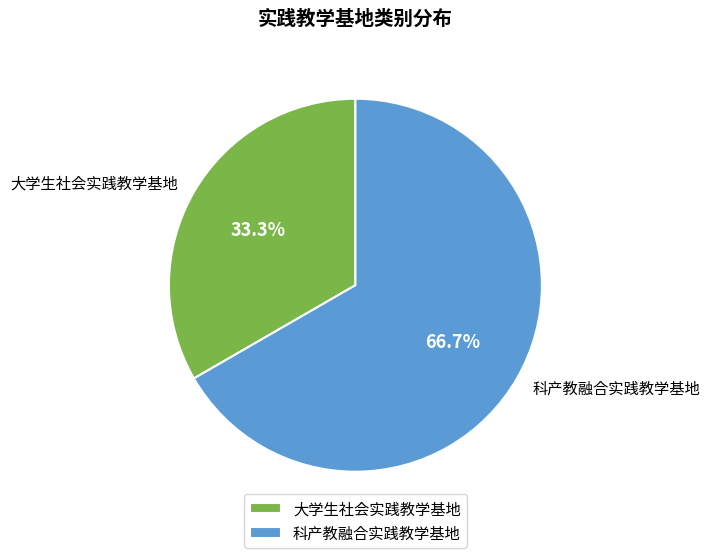

Which slice is the smallest?

大学生社会实践教学基地